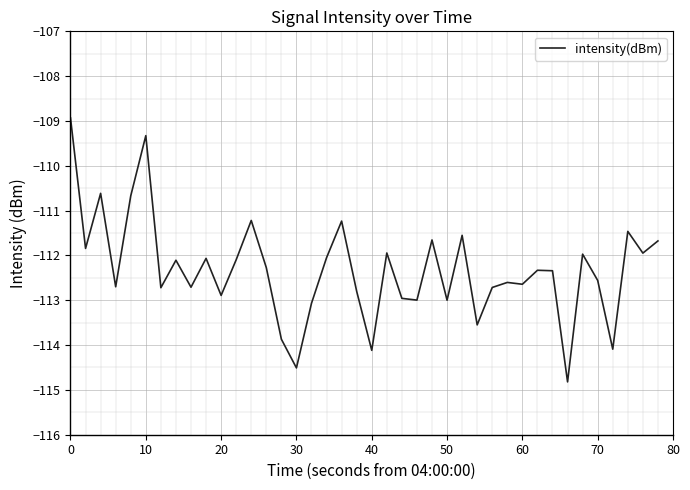

What is the minimum value shown in the chart?

-114.8